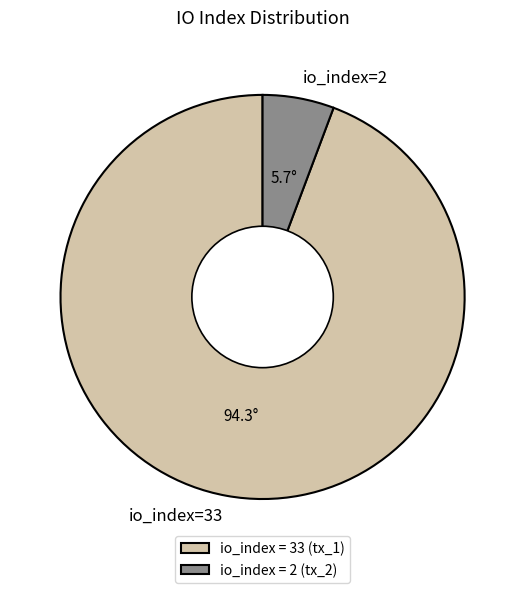

Is the sum of io_index=2 and io_index=33 greater than half?

Yes